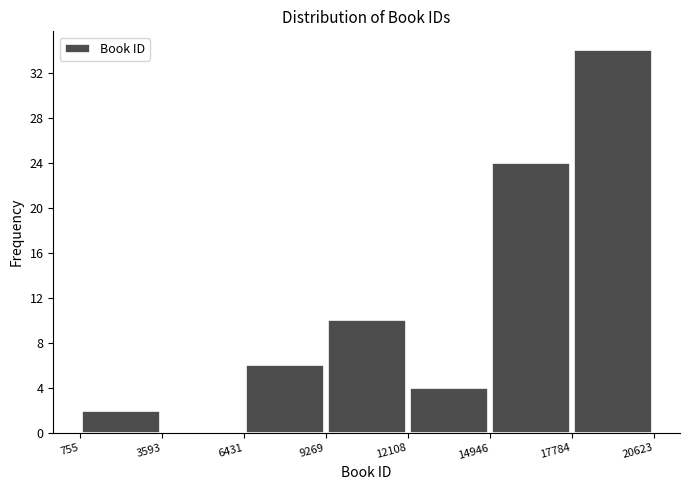

Reading left to right, list every bar in this chart as the range it spans on the x-axis followed by its height. The values are not printed on the chart, so give them approximately, as read against the axis.

755 to 3593: 2
3593 to 6431: 0
6431 to 9269: 6
9269 to 12108: 10
12108 to 14946: 4
14946 to 17784: 24
17784 to 20623: 34